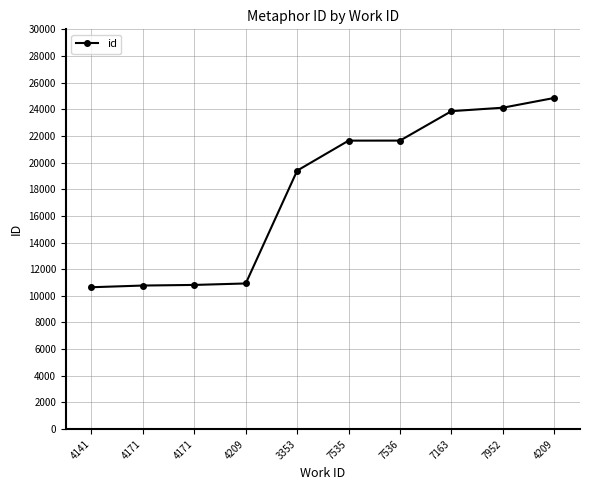

What is the minimum value shown in the chart?

10646